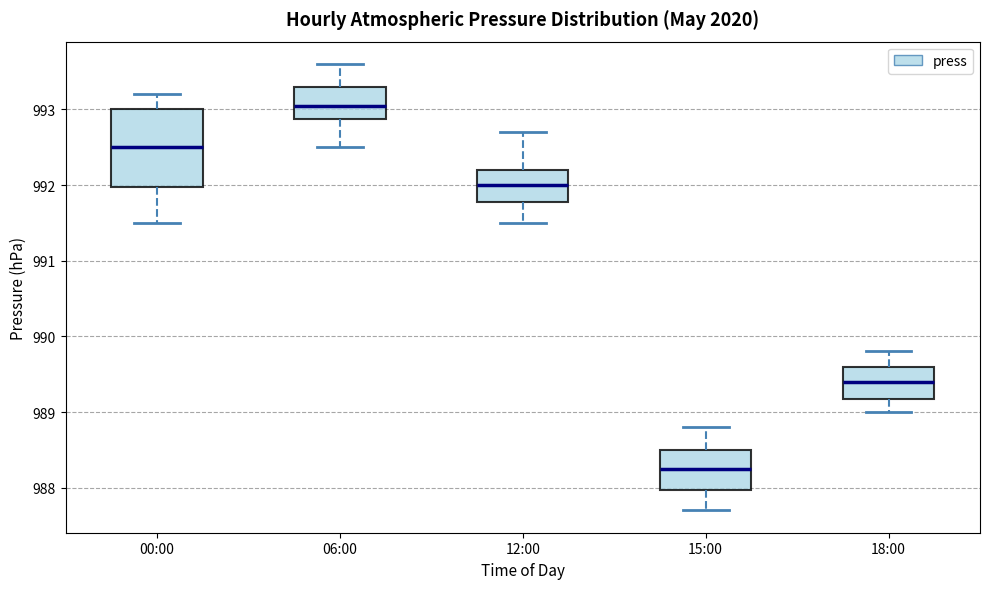

Where is the lower edge of the box for 15:00 on the y-axis? The values are not printed on the chart, so give them approximately, as read against the axis.

988.0